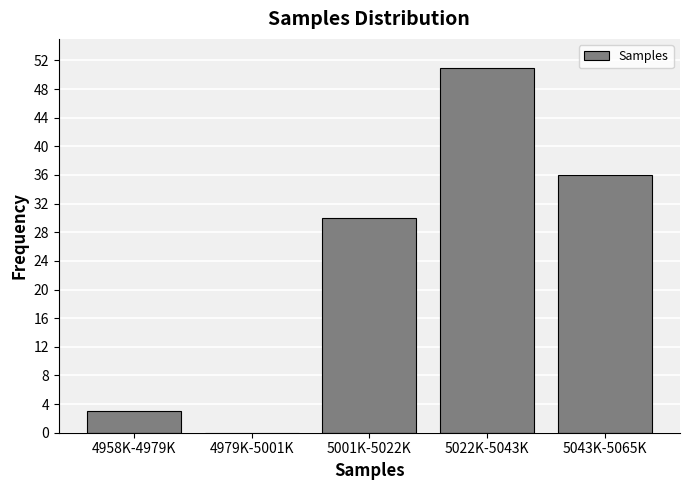

Reading right to left, transcribe all the data shown in this chart.

5043K-5065K=36	5022K-5043K=51	5001K-5022K=30	4979K-5001K=0	4958K-4979K=3